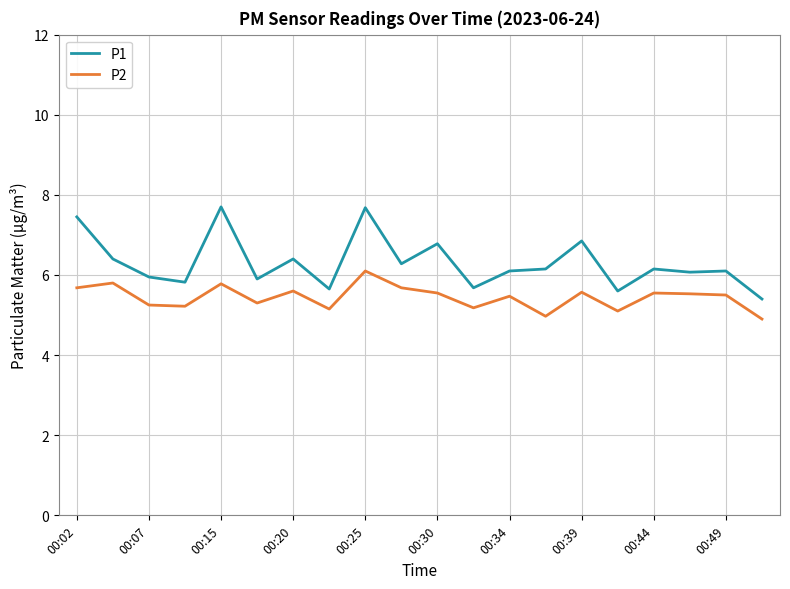

Which series has the largest range (max minus min)?

P1